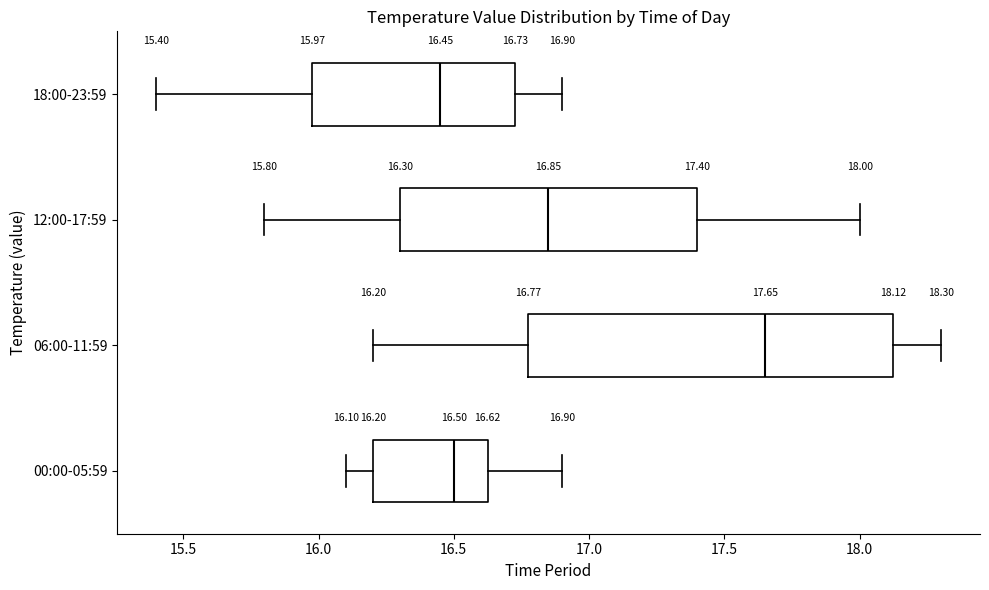

Comparing the boxes themselves (not the whiskers), which one is the widest?

06:00-11:59